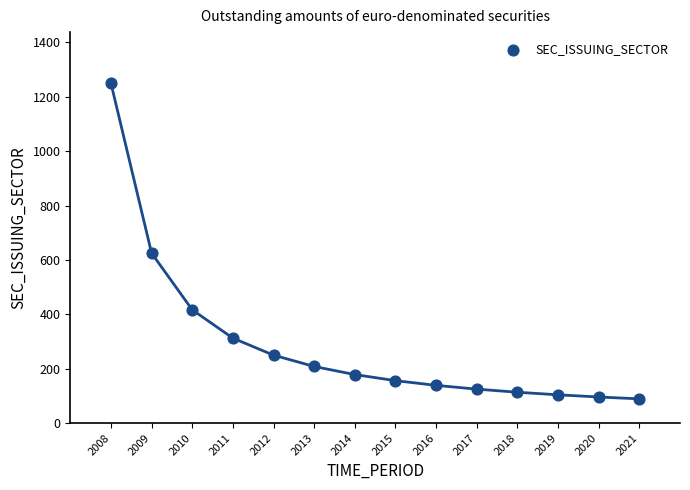

What Y value in the scatter plot is closest to 669?

625.0